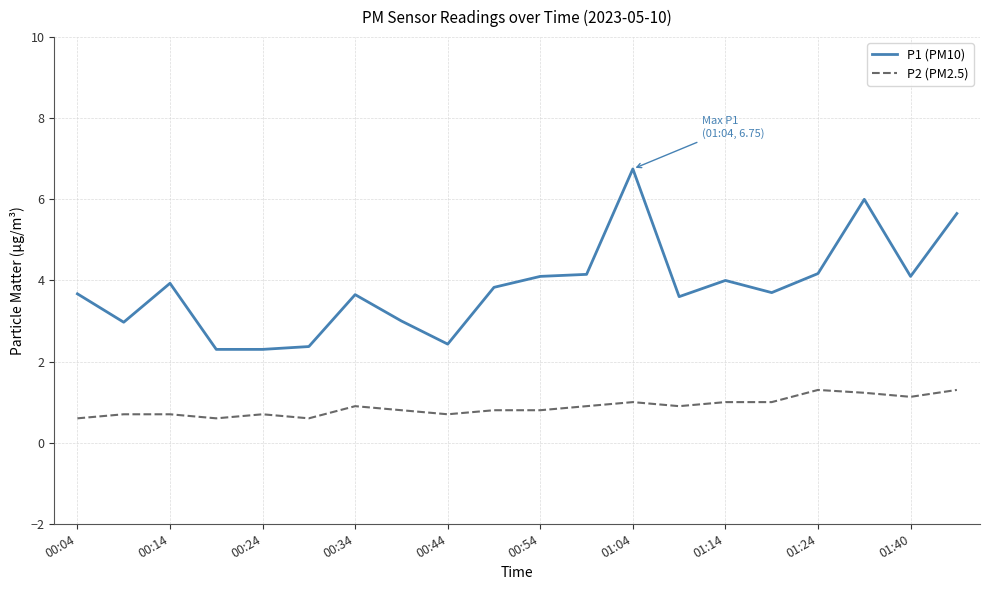

True or false: P2 (PM2.5) and P1 (PM10) intersect in this chart.

False